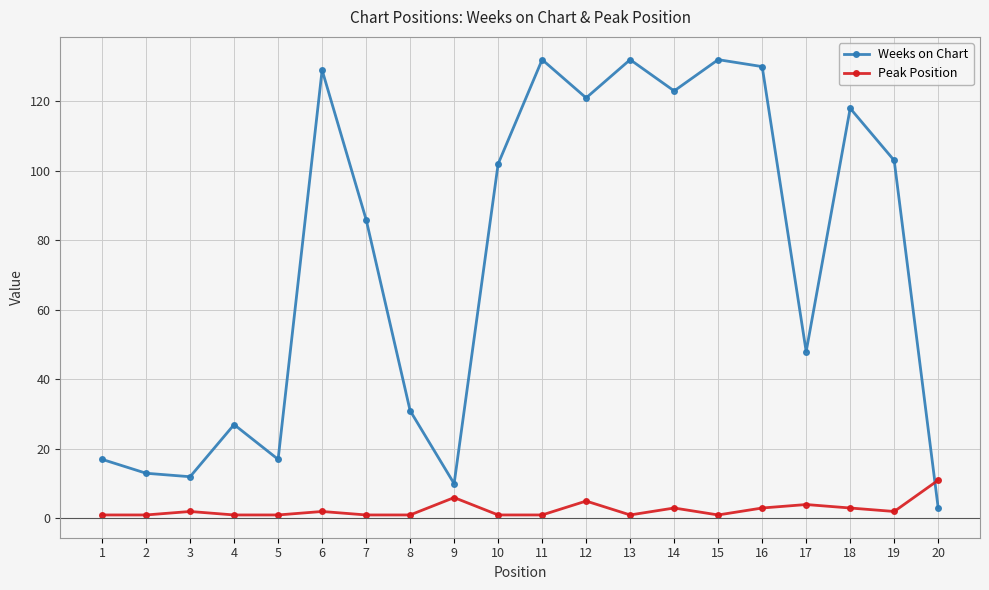

The value of Peak Position at 14 is 3. True or false?

True